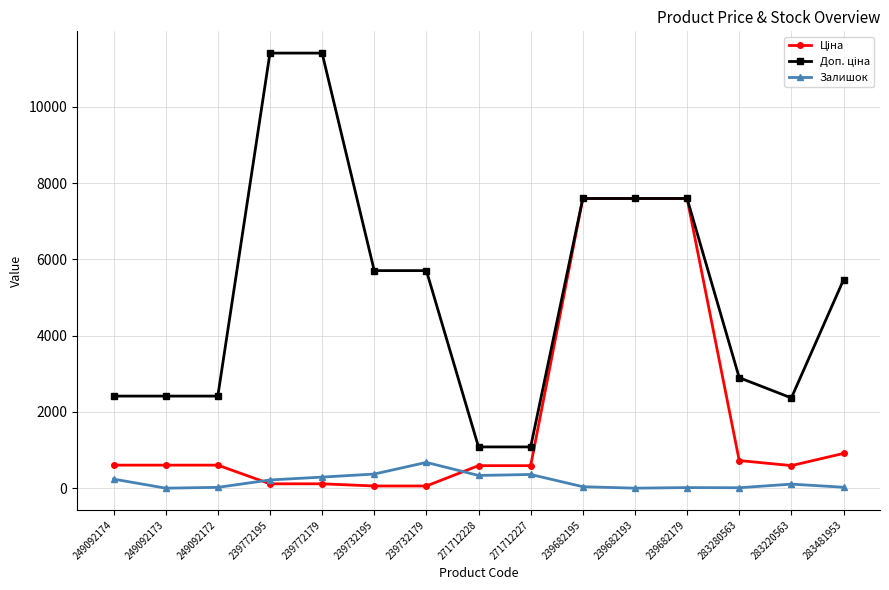

How many categories are shown in the chart?

15